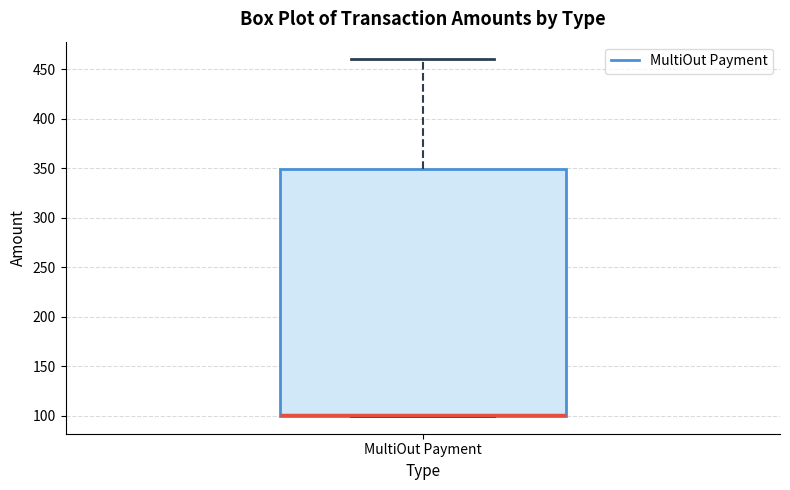

Transcribe this box plot: give where the median line is, the range the box spans, and where the two whiskers end, as read against the y-axis. The values are not printed on the chart, so give them approximately, as read against the axis.

median 100 (drawn on the box's lower edge), box 100 to 350, whiskers 100 to 460